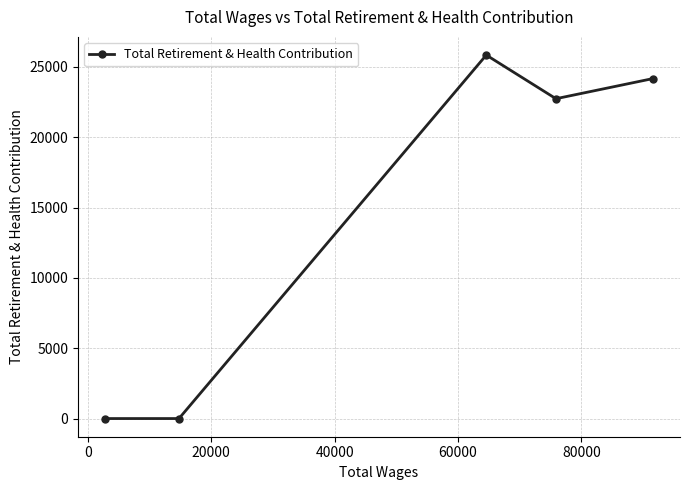

Reading right to left, extract all data points from this chart.

24162	22735	25838	0	0